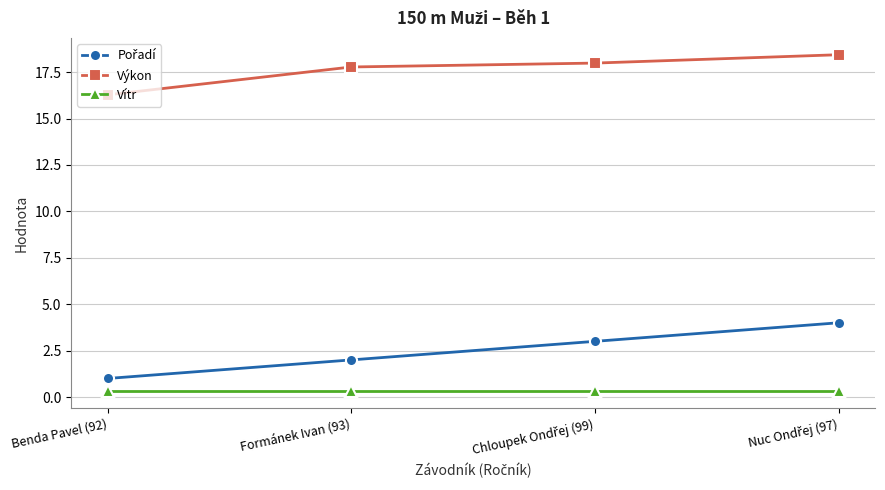

Does the chart have visible grid lines?

Yes